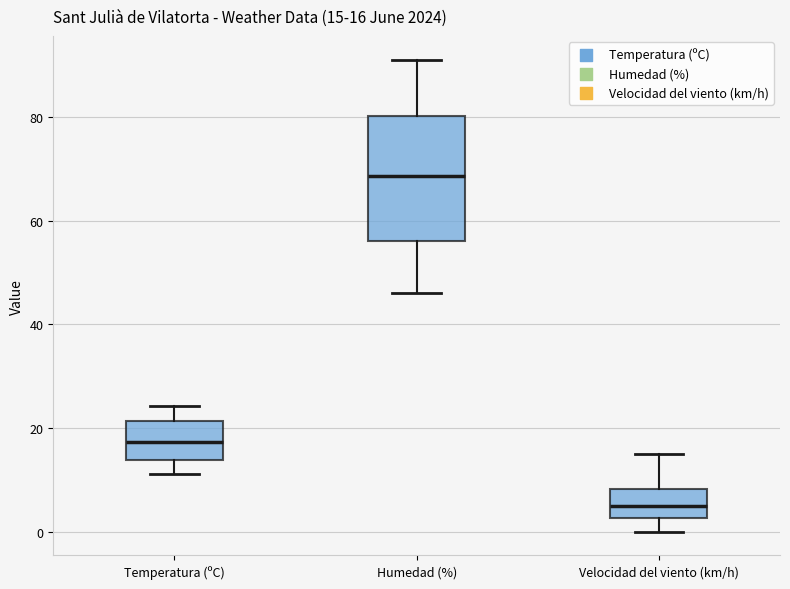

Which box's median line is the highest?

Humedad (%)